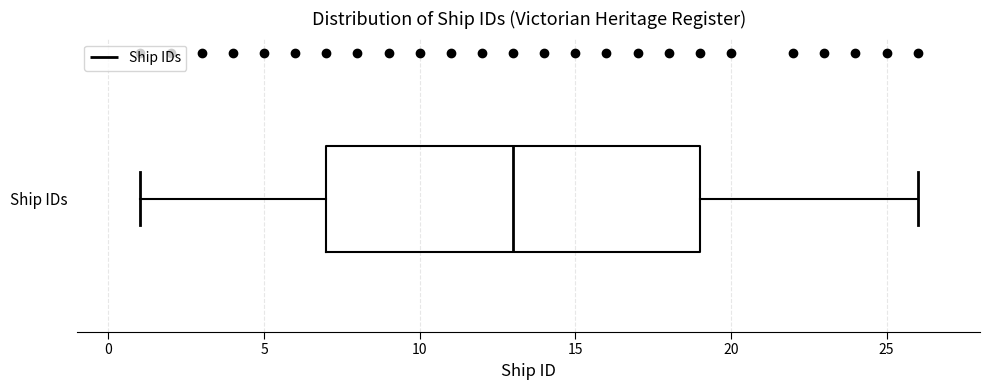

Transcribe this box plot: give where the median line is, the range the box spans, and where the two whiskers end, as read against the x-axis. The values are not printed on the chart, so give them approximately, as read against the axis.

median 13, box 7 to 19, whiskers 1 to 26